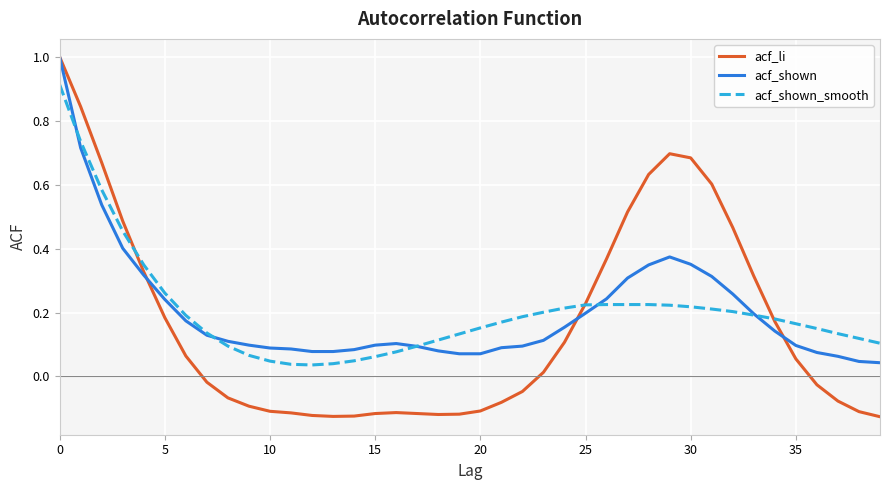

Which series has the largest range (max minus min)?

acf_li